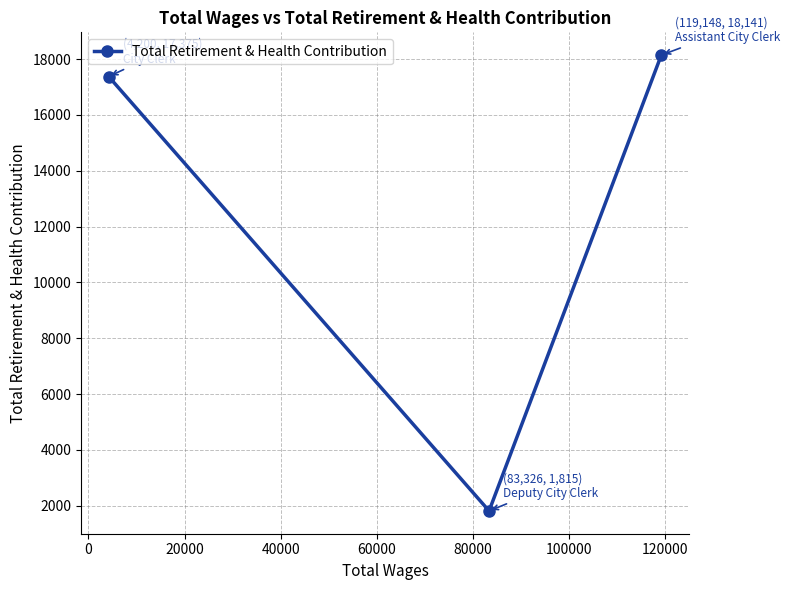

What is the difference between the maximum and minimum values?

16326